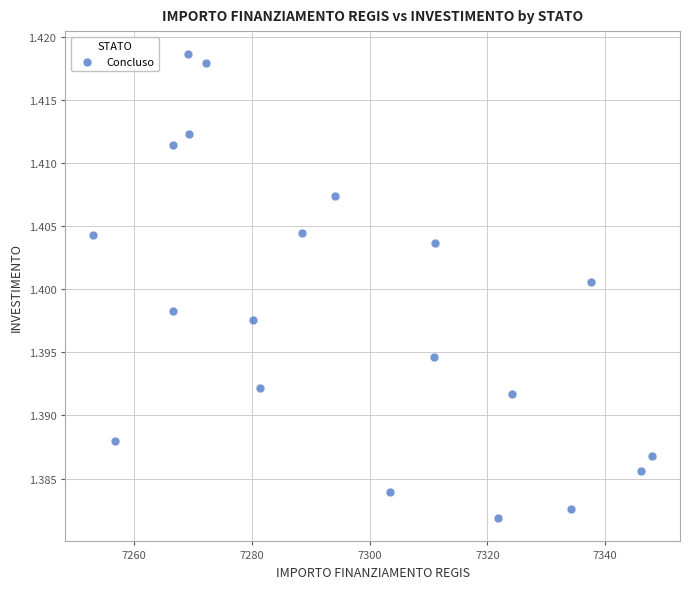

What is the range of X values (max minus min)?

94.9